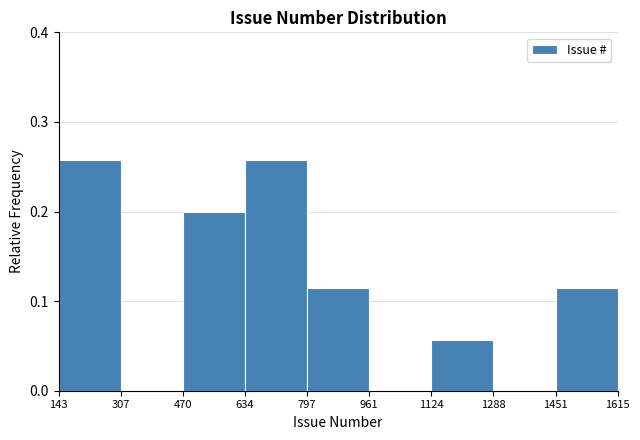

How tall is the bar that spans 143 to 307 on the x-axis? The values are not printed on the chart, so give them approximately, as read against the axis.

0.26